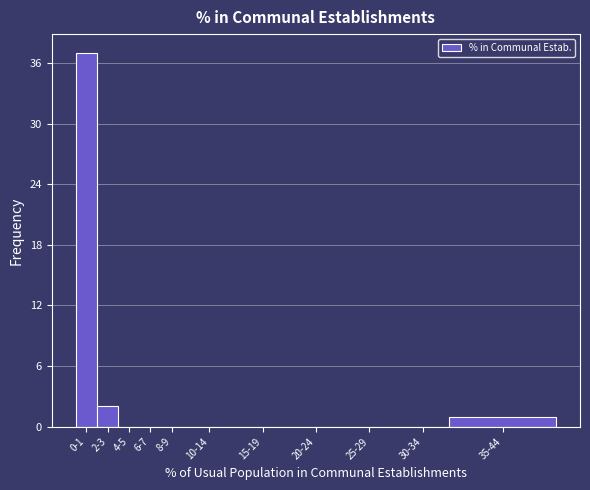

Reading left to right, what are all the values shown in this chart?

0-1=37	2-3=2	4-5=0	6-7=0	8-9=0	10-14=0	15-19=0	20-24=0	25-29=0	30-34=0	35-44=1